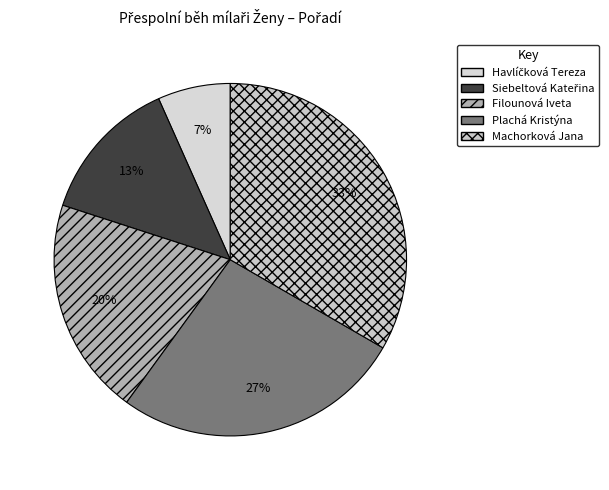

Is it true that Plachá Kristýna is 27% of the pie?

True